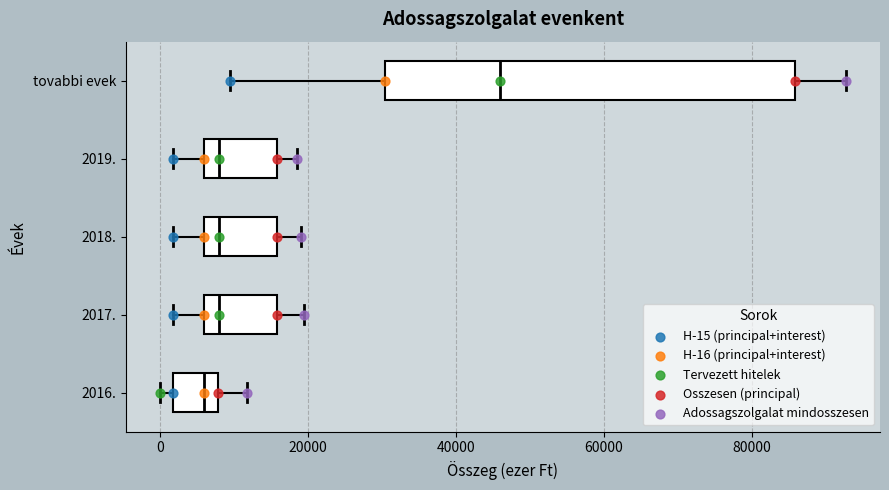

Comparing the boxes themselves (not the whiskers), which one is the widest?

tovabbi evek